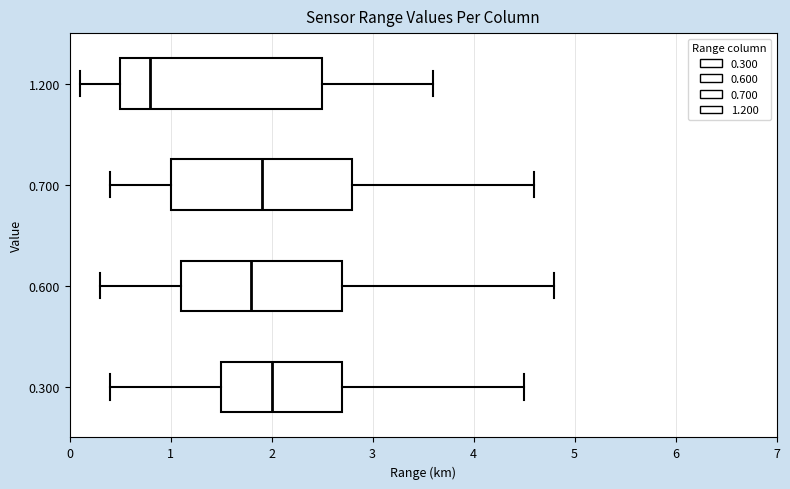

Which box's median line is the furthest to the right?

0.300